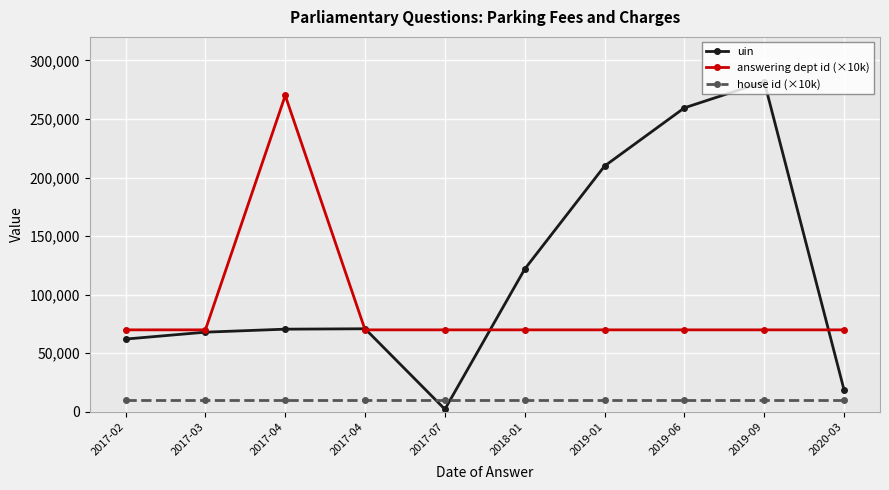

Is it true that house id (×10k) equals 10000 at 2018-01?

True